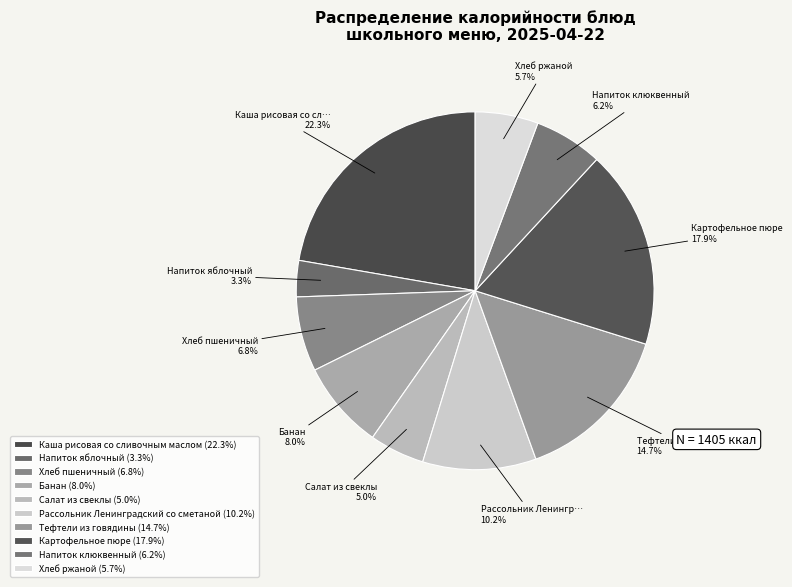

Is Рассольник Ленинградский со сметаной the majority of the pie?

No